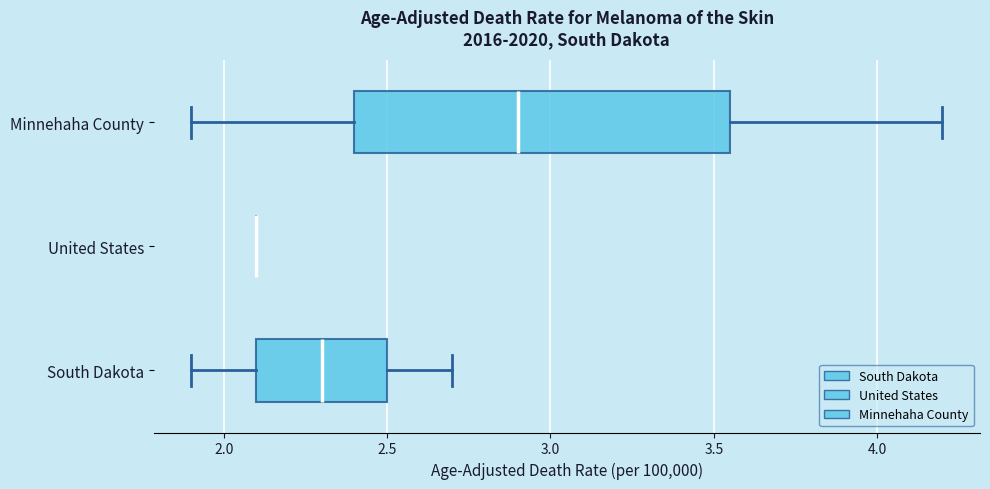

Reading bottom to top, transcribe this box plot: for each box, give where its median line is, the range the box spans, and where its two whiskers end, as read against the x-axis. The values are not printed on the chart, so give them approximately, as read against the axis.

South Dakota: median 2.30, box 2.10 to 2.50, whiskers 1.90 to 2.70
United States: box collapsed to a line at 2.10, whiskers 2.10 to 2.10
Minnehaha County: median 2.90, box 2.40 to 3.55, whiskers 1.90 to 4.20